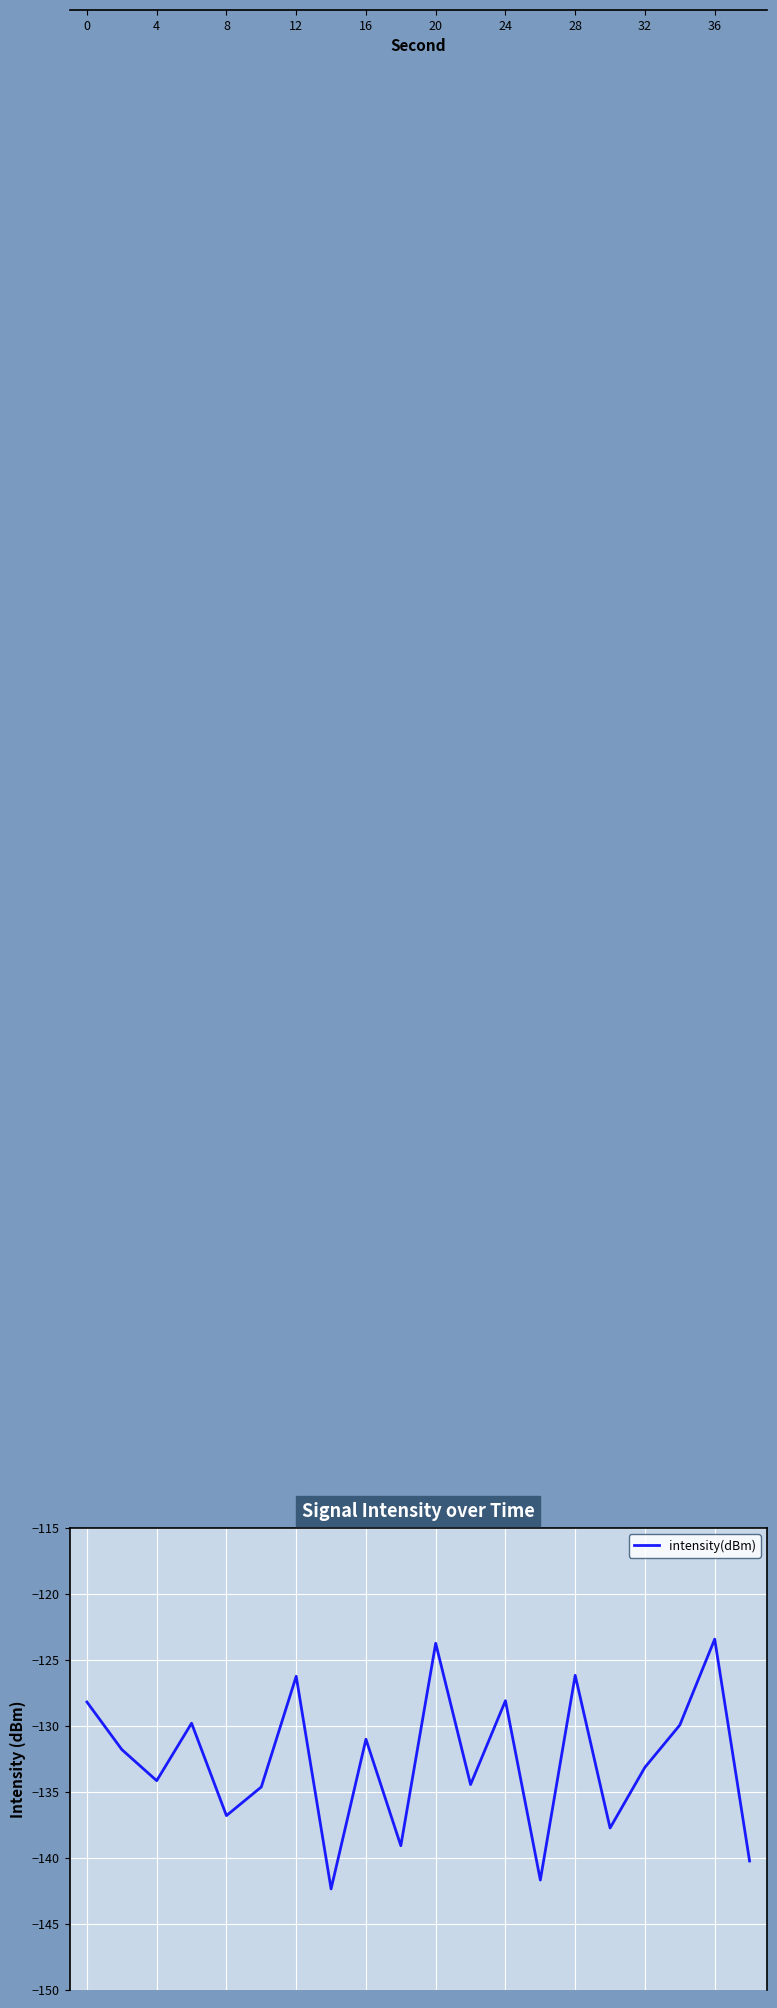

What is the smallest value displayed?

-142.3